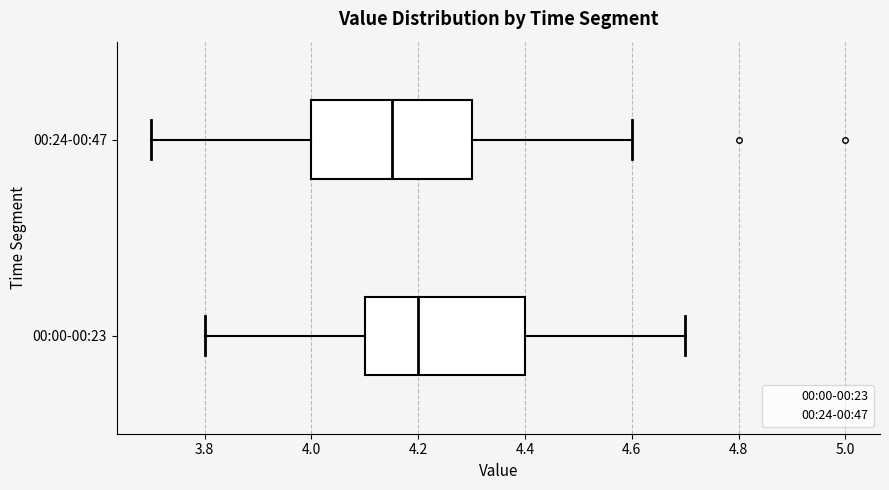

Which box has the furthest to the left median line?

00:24-00:47